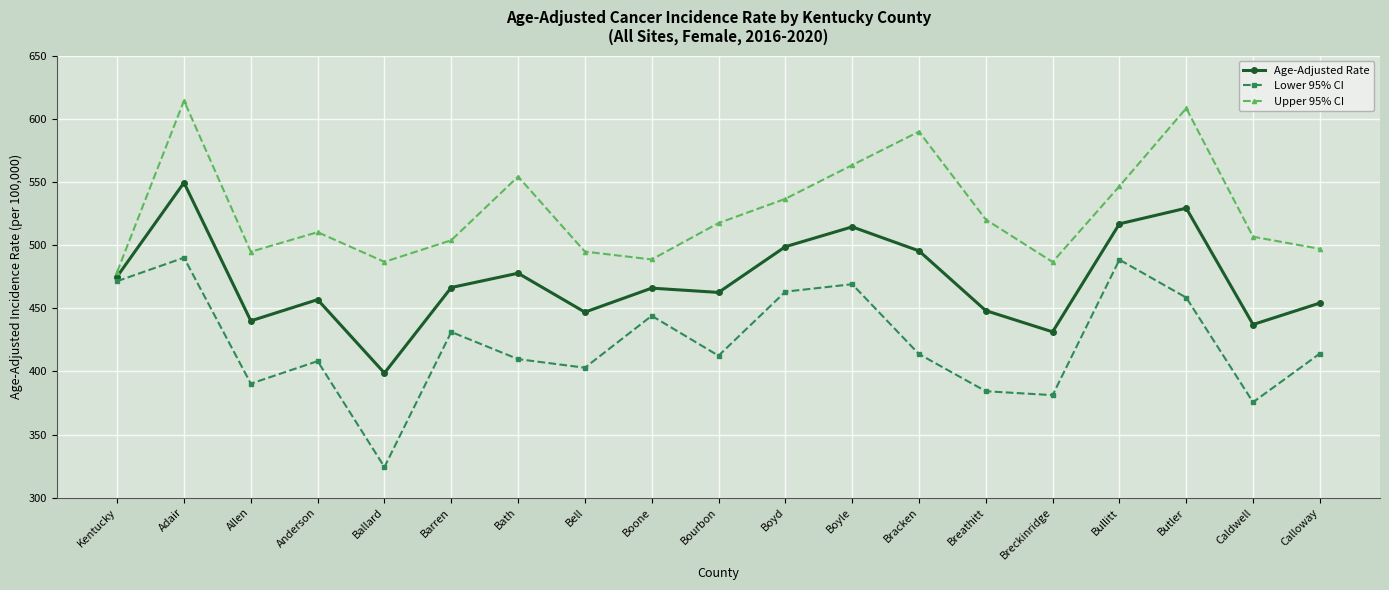

What position from the right is Breathitt?

6